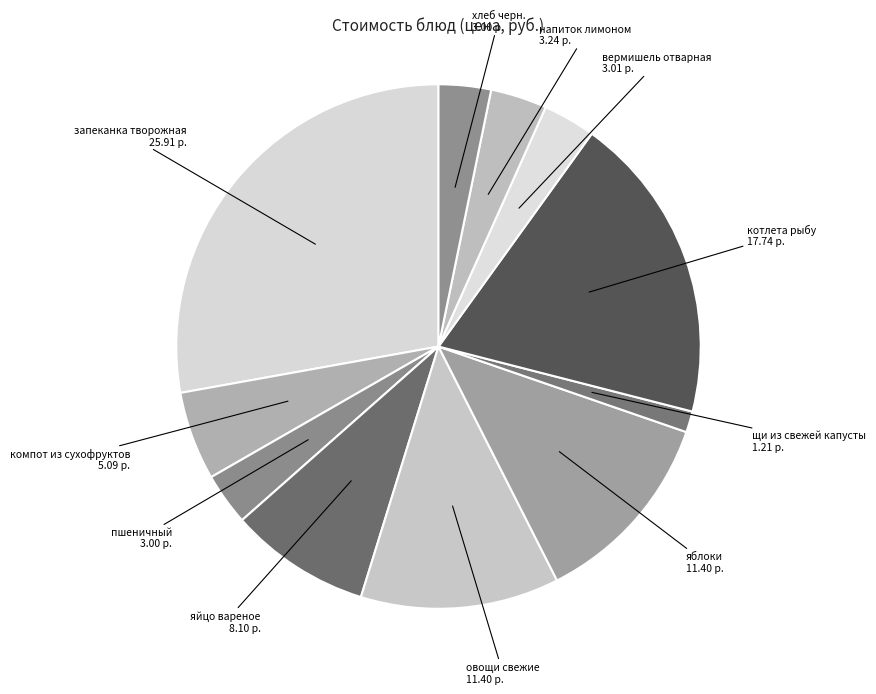

What is the largest slice in the pie chart?

запеканка творожная